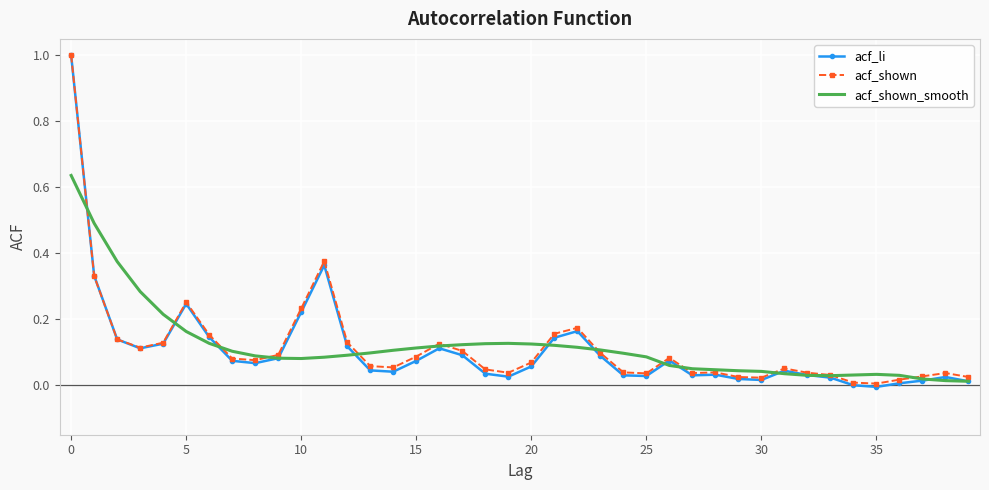

What is the maximum value shown in the chart?

1.0